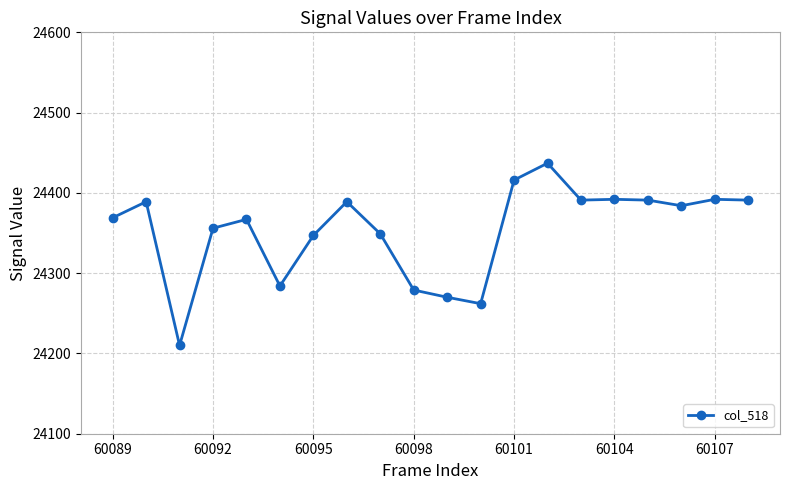

Count the number of data series in this chart.

1